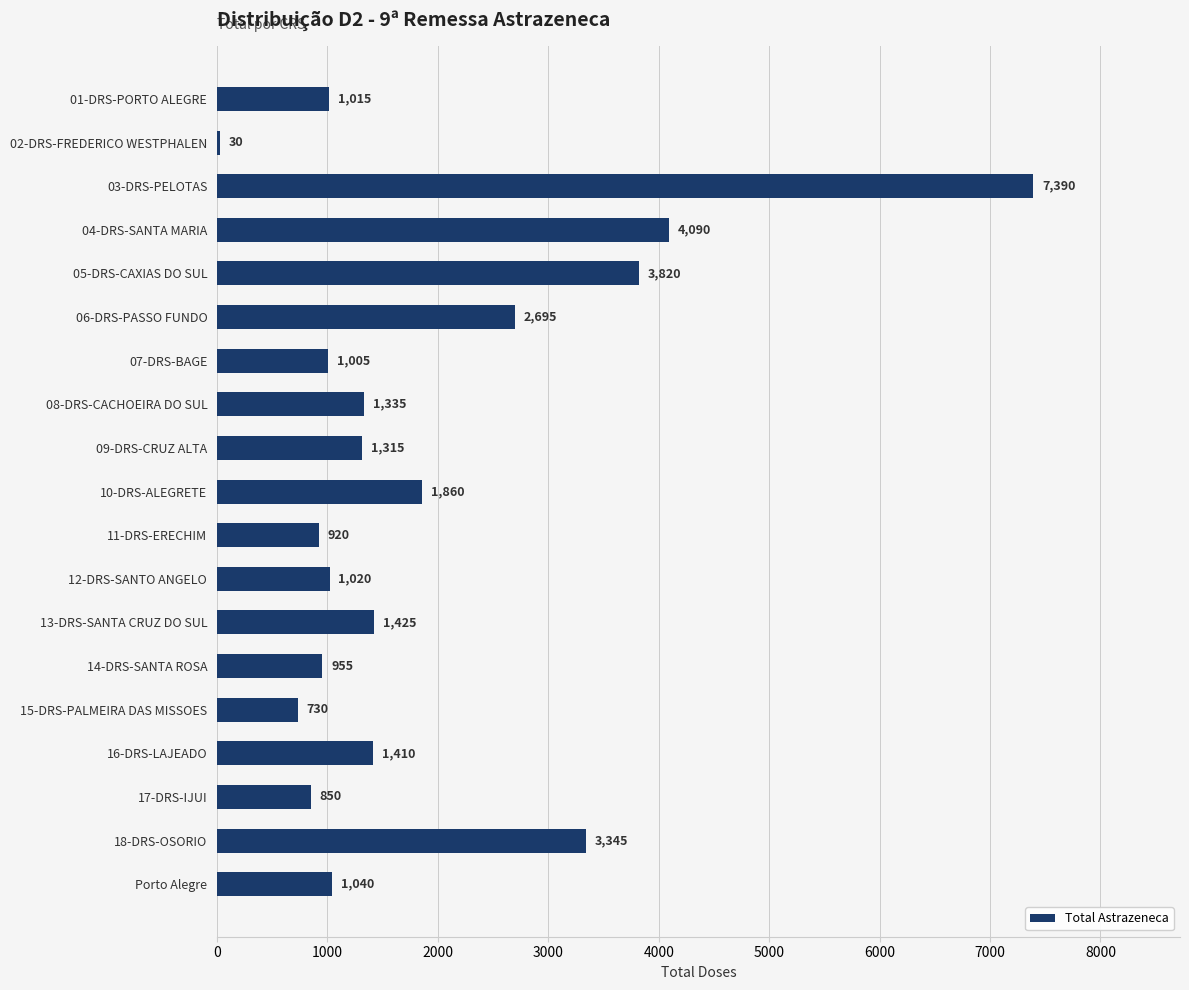

Which has a higher value, 02-DRS-FREDERICO WESTPHALEN or 15-DRS-PALMEIRA DAS MISSOES?

15-DRS-PALMEIRA DAS MISSOES